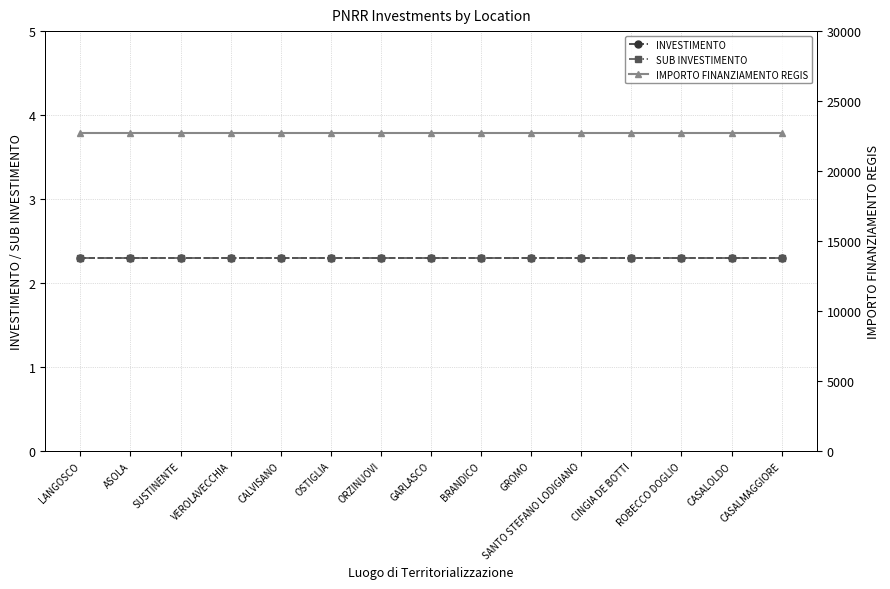

At which category is the sum across all series the highest?

LANGOSCO